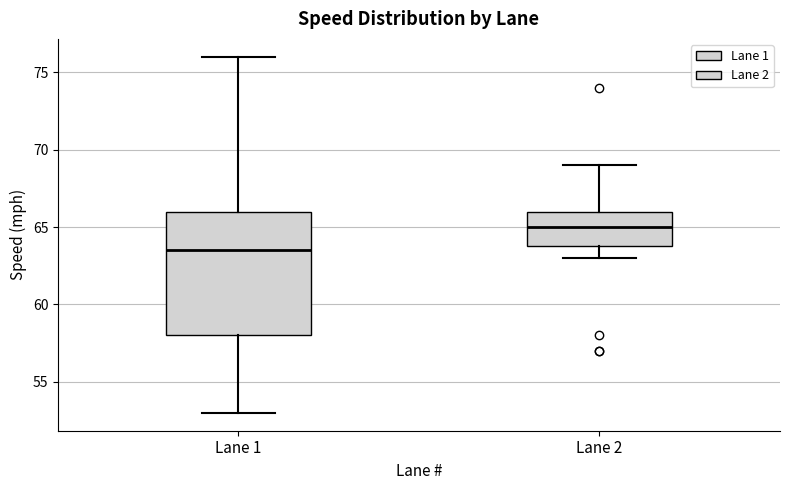

Reading left to right, transcribe this box plot: for each box, give where its median line is, the range the box spans, and where its two whiskers end, as read against the y-axis. The values are not printed on the chart, so give them approximately, as read against the axis.

Lane 1: median 63.5, box 58.0 to 66.0, whiskers 53.0 to 76.0
Lane 2: median 65.0, box 64.0 to 66.0, whiskers 63.0 to 69.0